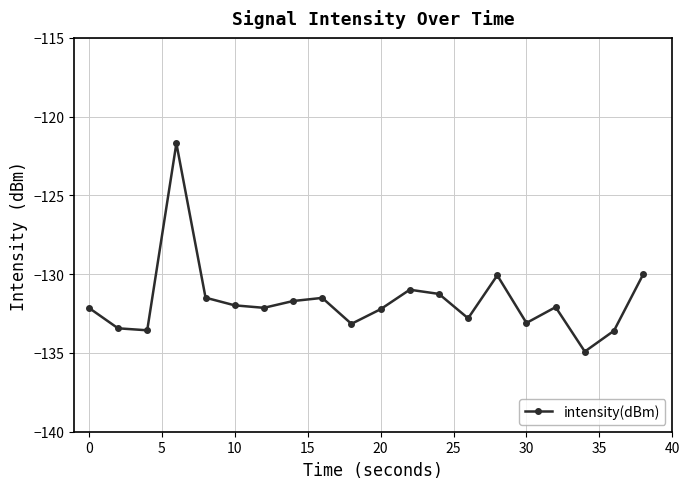

How many interior local valleys (lower than both neighbors) does the data have?

6